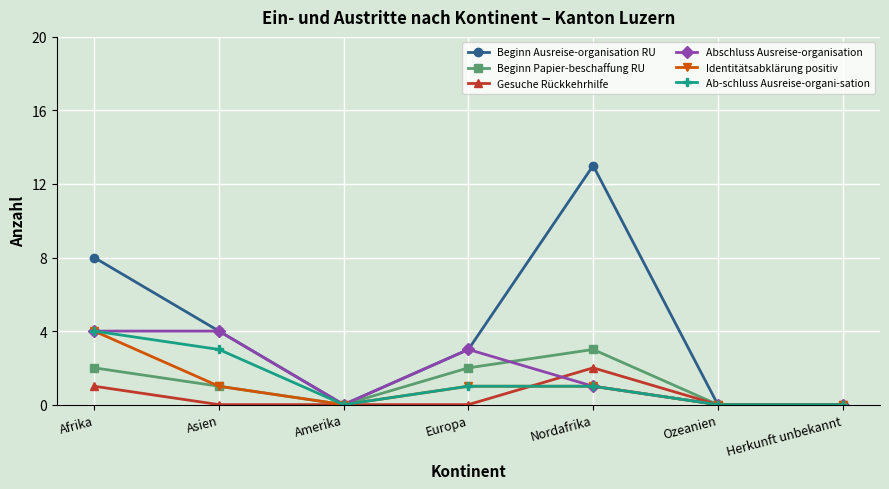

At which category does Identitätsabklärung positiv reach its first local valley?

Amerika